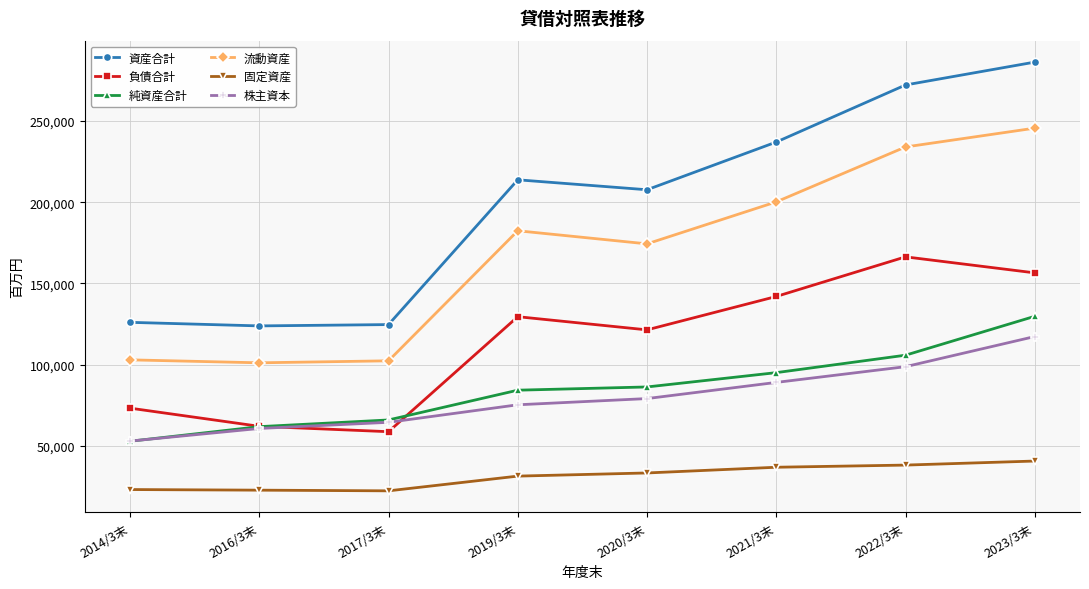

List the labels in order of 負債合計 value, smallest first.

2017/3末, 2016/3末, 2014/3末, 2020/3末, 2019/3末, 2021/3末, 2023/3末, 2022/3末